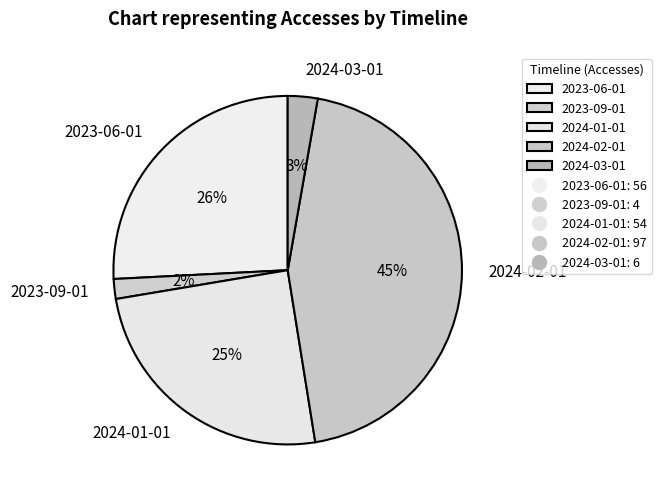

Does 2023-06-01 represent more than half of the total?

No